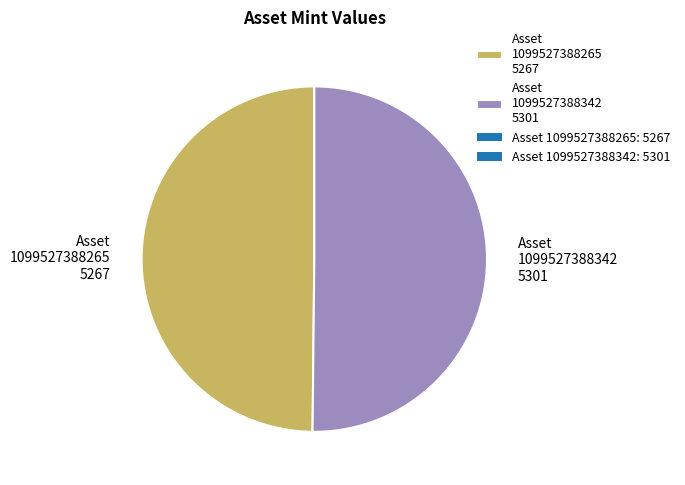

Do Asset 1099527388342 5301 and Asset 1099527388265 5267 together represent more than half of the pie?

Yes